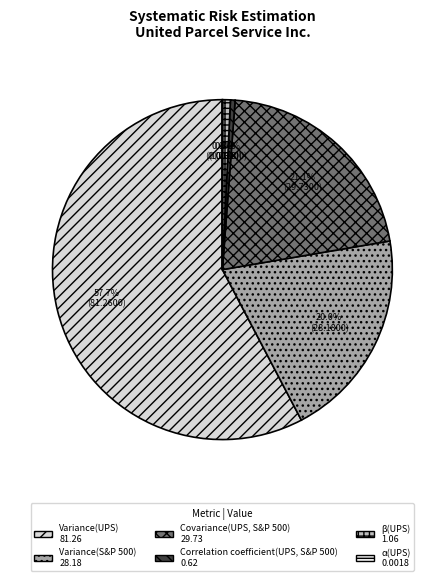

Which category has the biggest portion of the pie?

Variance(UPS)